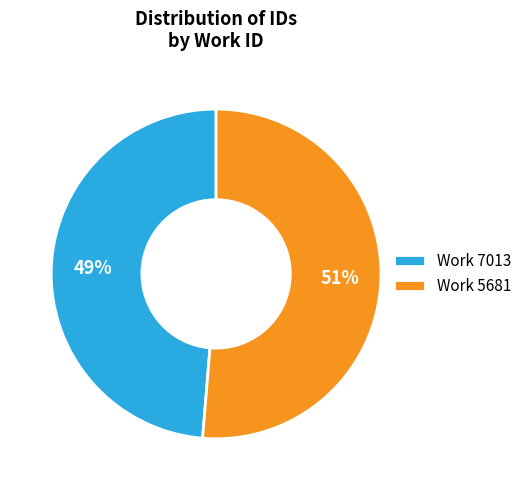

How many slices are in this pie chart?

2